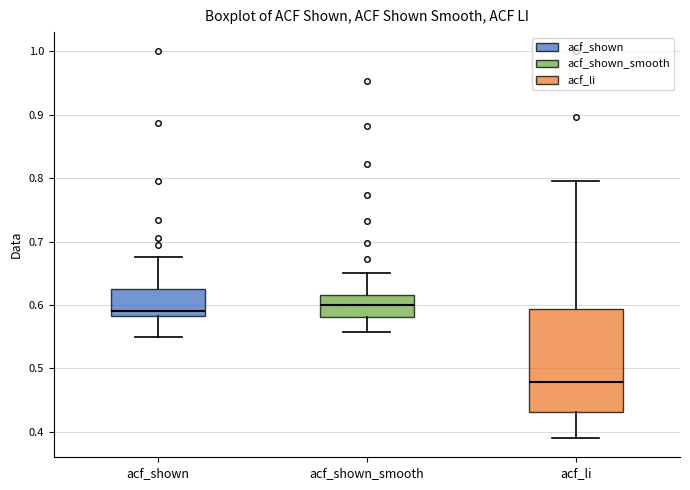

Which box's median line is the lowest?

acf_li